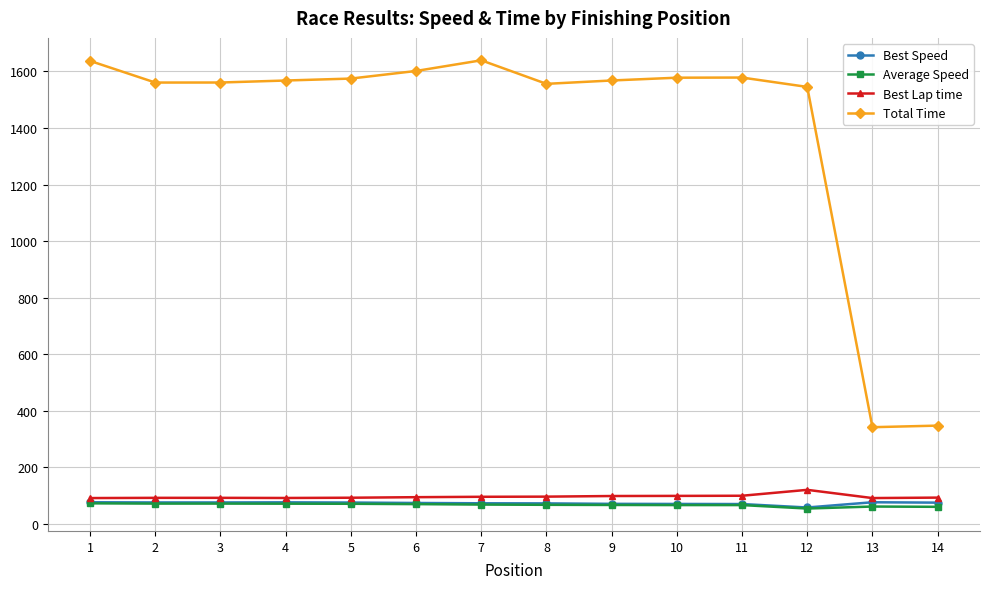

Is the value of Total Time at 5 greater than the value of Best Speed at 3?

Yes